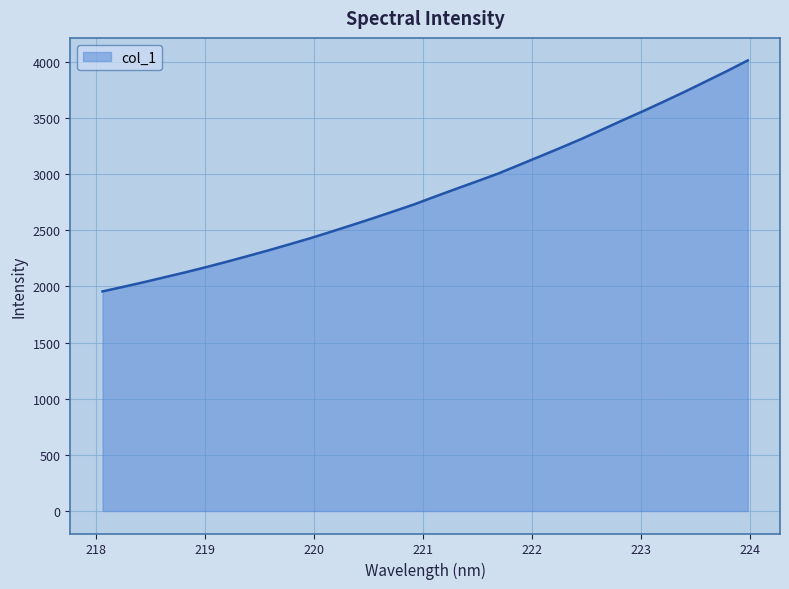

What is the greatest value displayed?

4012.1